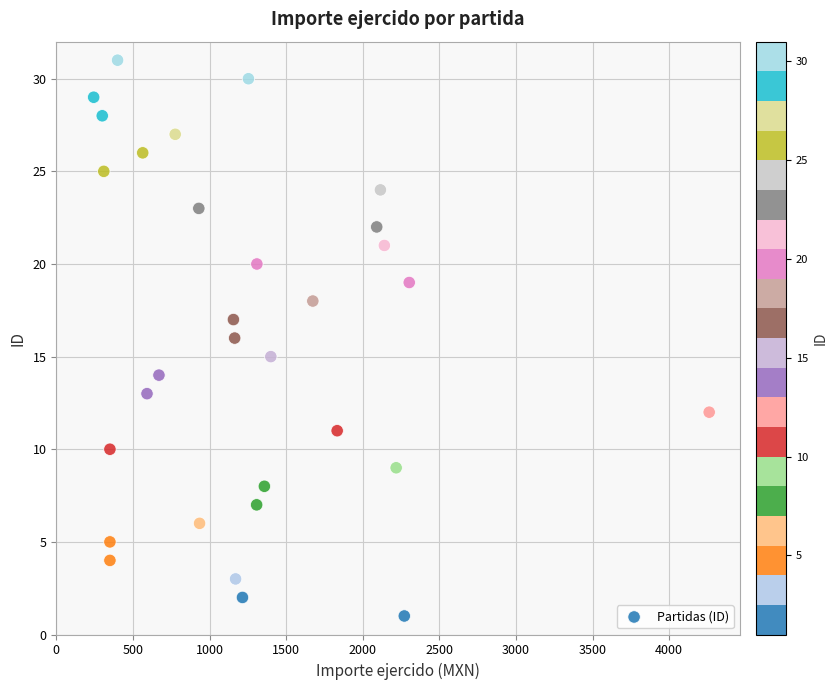

What is the range of Y values (max minus min)?

30